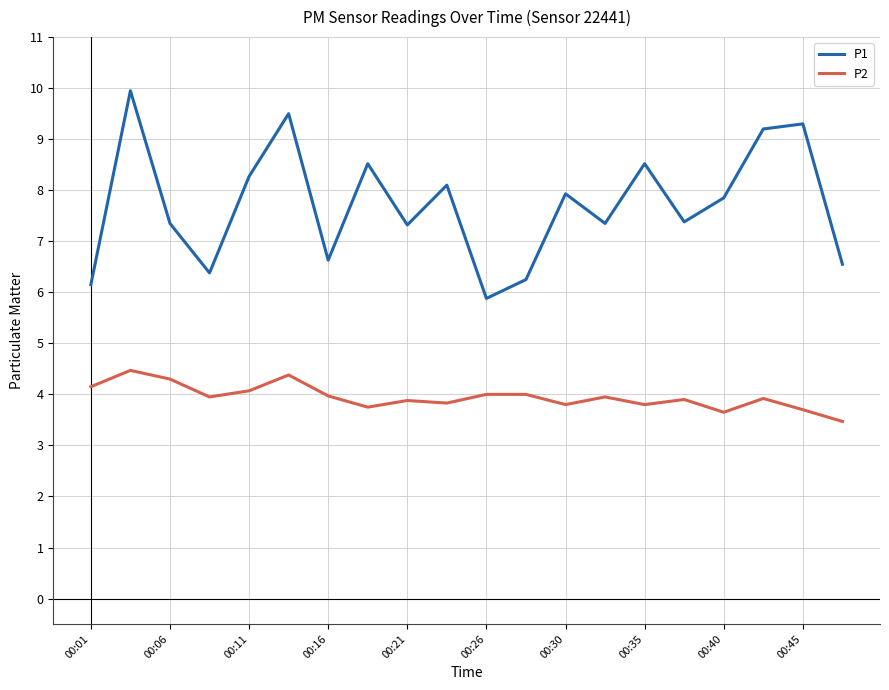

What is the difference between the maximum and minimum values in the P2 series?

1.0